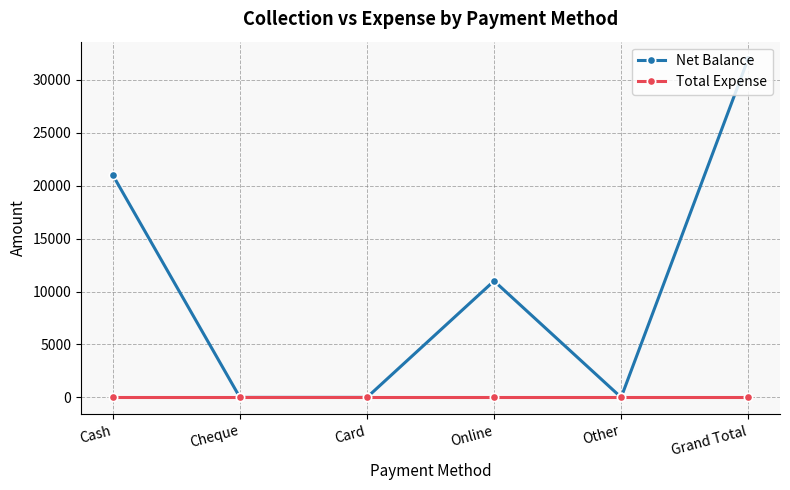

In Net Balance, how many points are higher than both neighbors (excluding endpoints)?

1